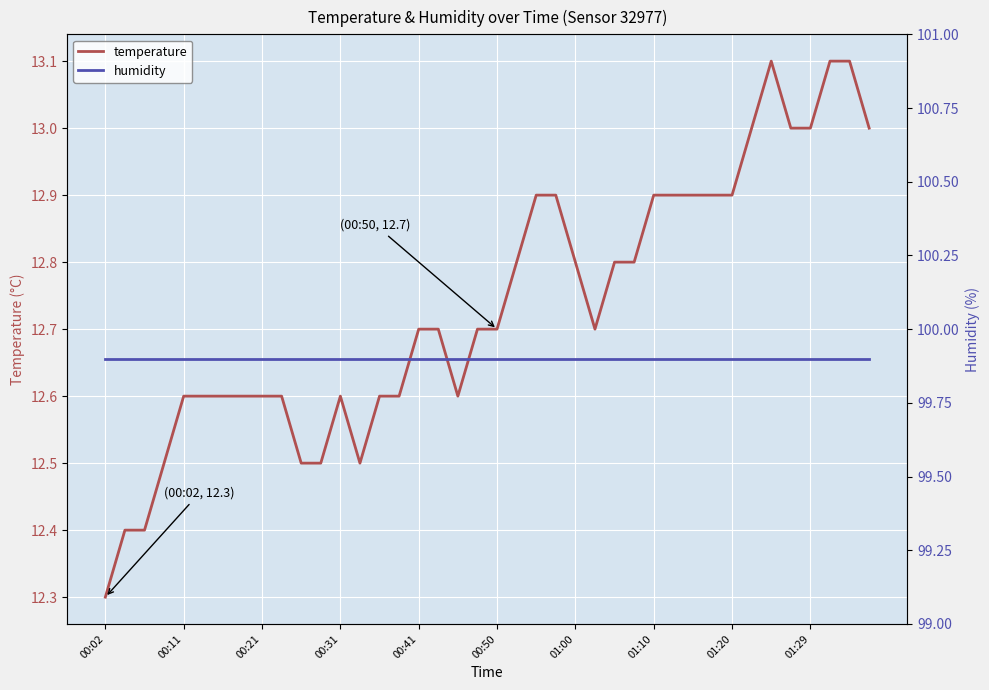

Between 35 and 37, which is larger?

37